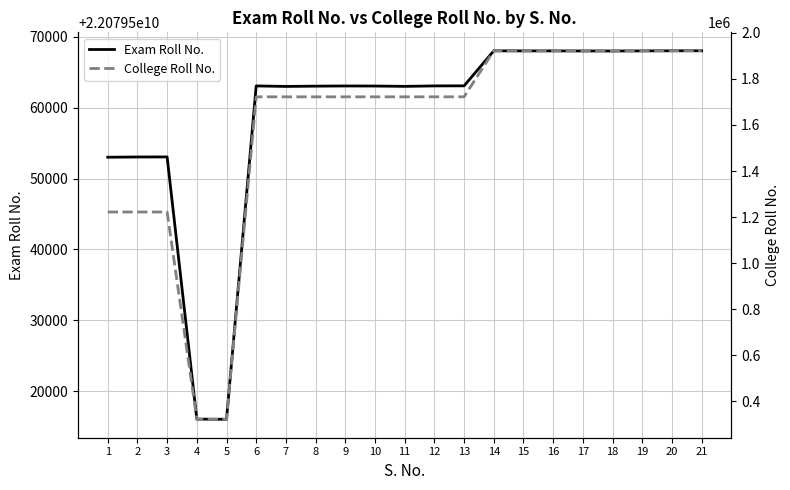

Count the number of data series in this chart.

2